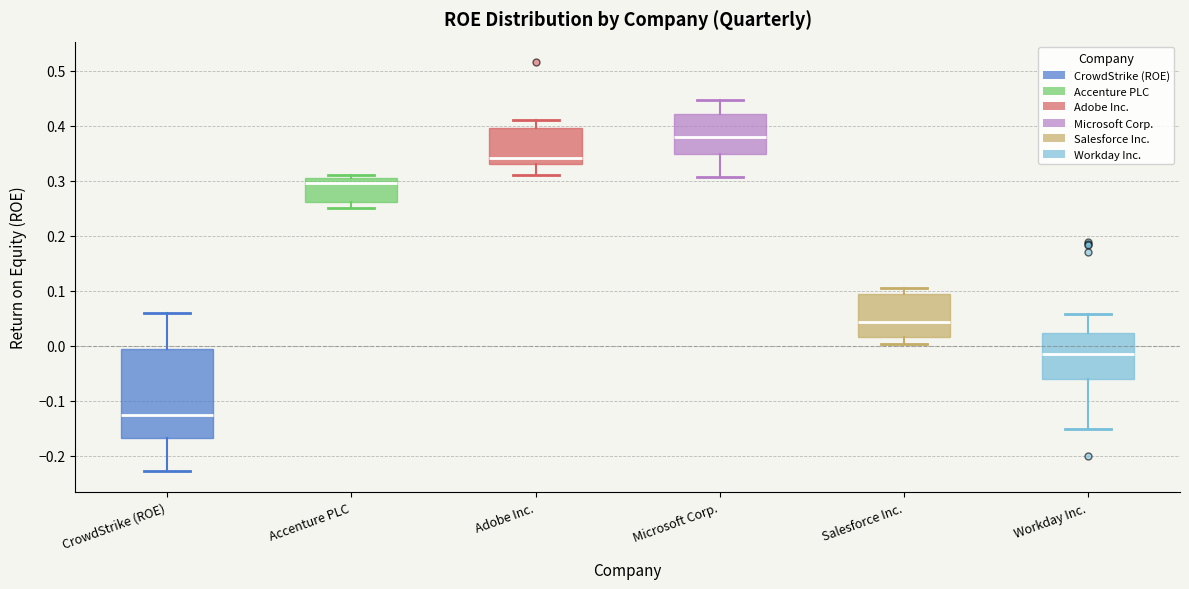

Where does the lower whisker of the box for Microsoft Corp. end on the y-axis? The values are not printed on the chart, so give them approximately, as read against the axis.

0.31